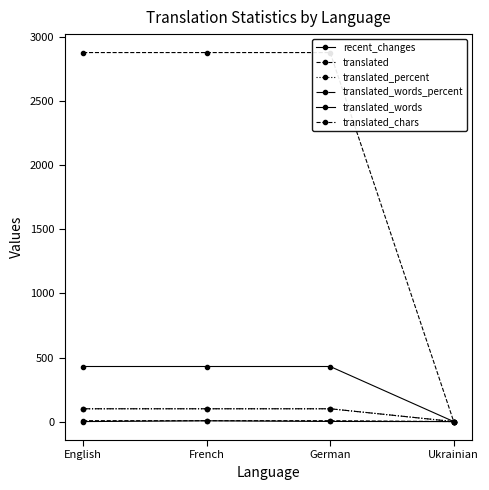

How many values in translated are above zero?

3